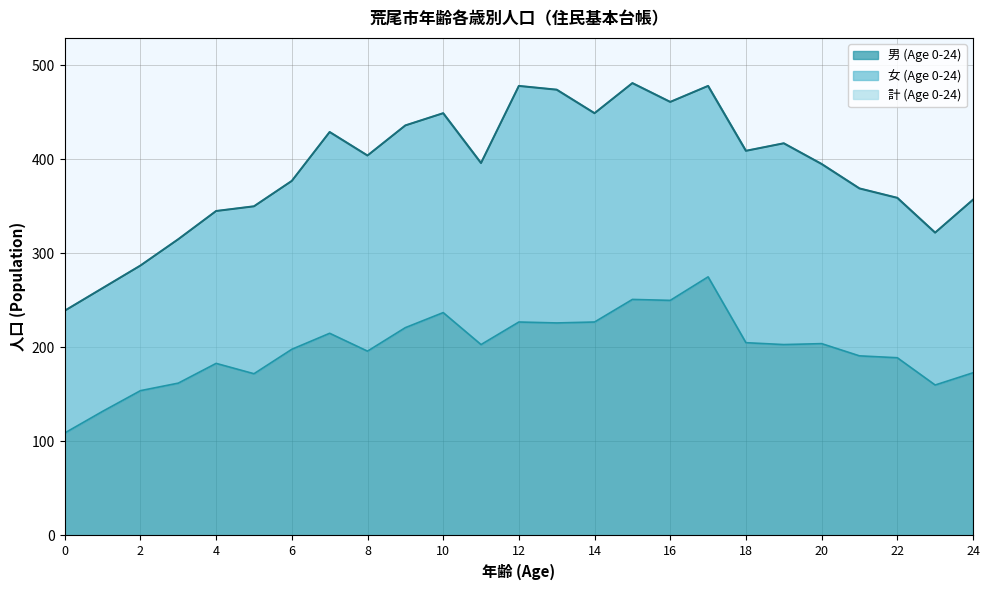

True or false: 男 (Age 0-24) and 計 (Age 0-24) cross at least once.

False